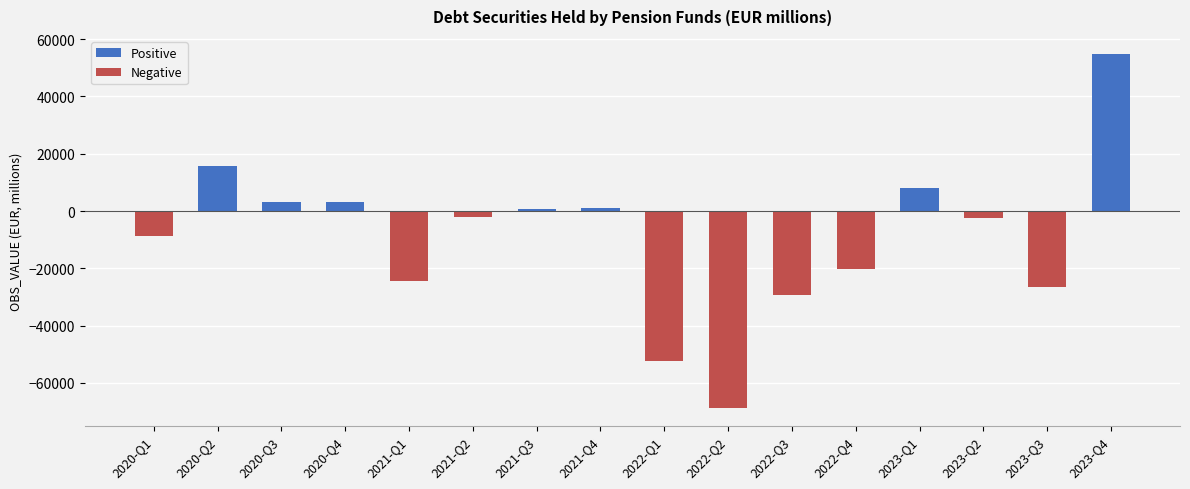

What is the change in value from 2022-Q3 to 2023-Q4?

+84225.2